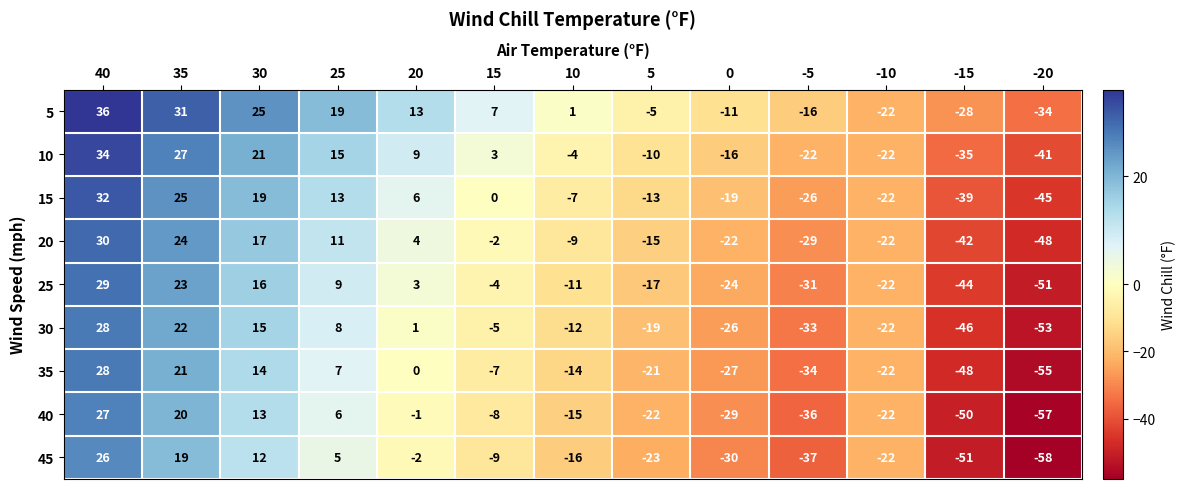

What is the lowest value of the 35 series?

-55